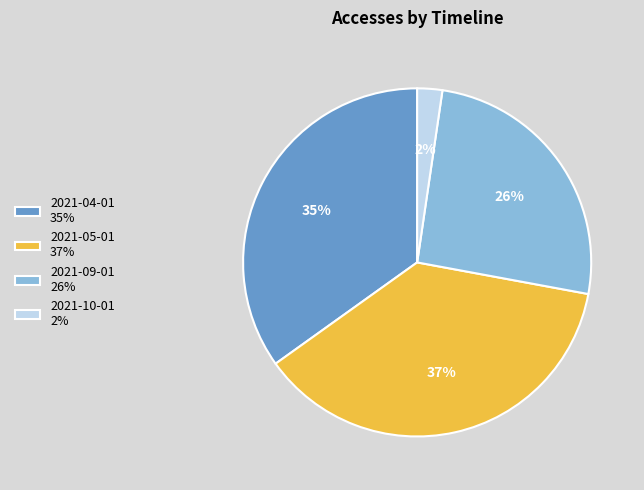

Rank the categories by value from highest to lowest.

2021-05-01, 2021-04-01, 2021-09-01, 2021-10-01